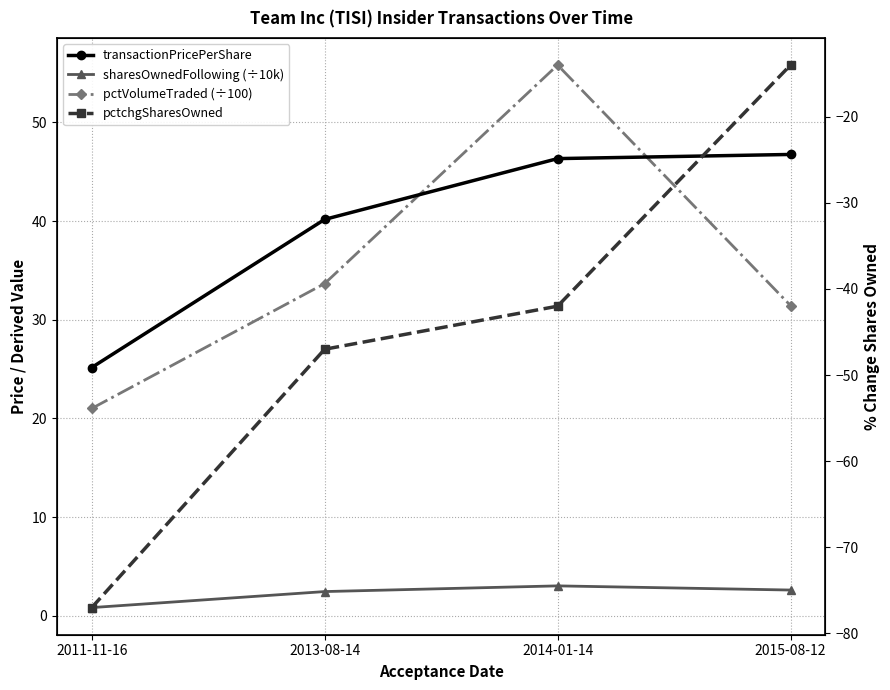

How many series are shown in this chart?

4